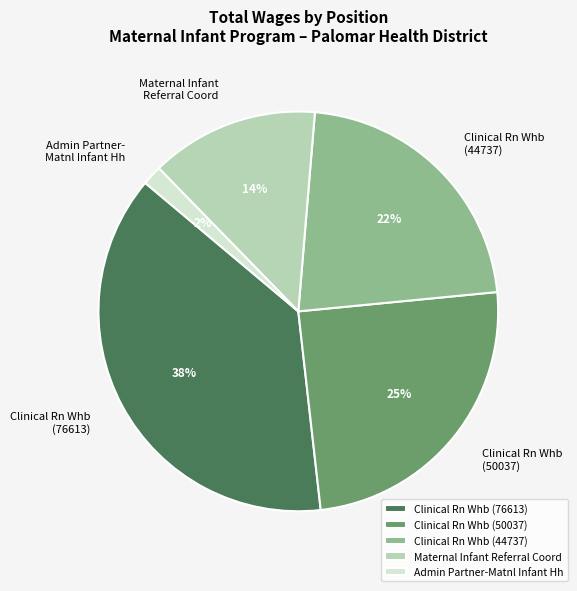

Rank the categories by value from lowest to highest.

Admin Partner-Matnl Infant Hh, Maternal Infant Referral Coord, Clinical Rn Whb (44737), Clinical Rn Whb (50037), Clinical Rn Whb (76613)